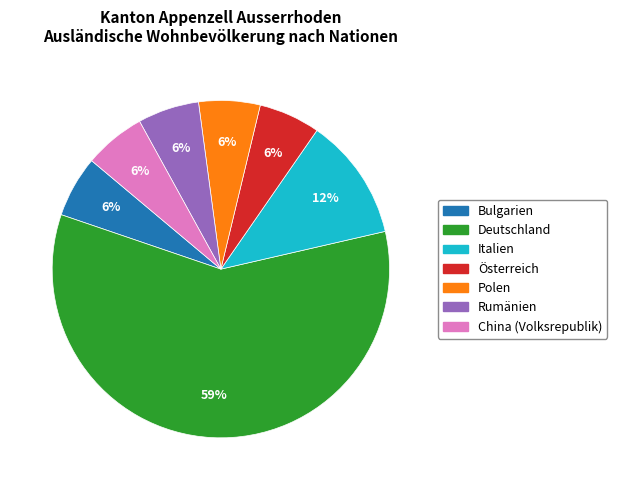

Combined, do Italien and Österreich account for over 50%?

No